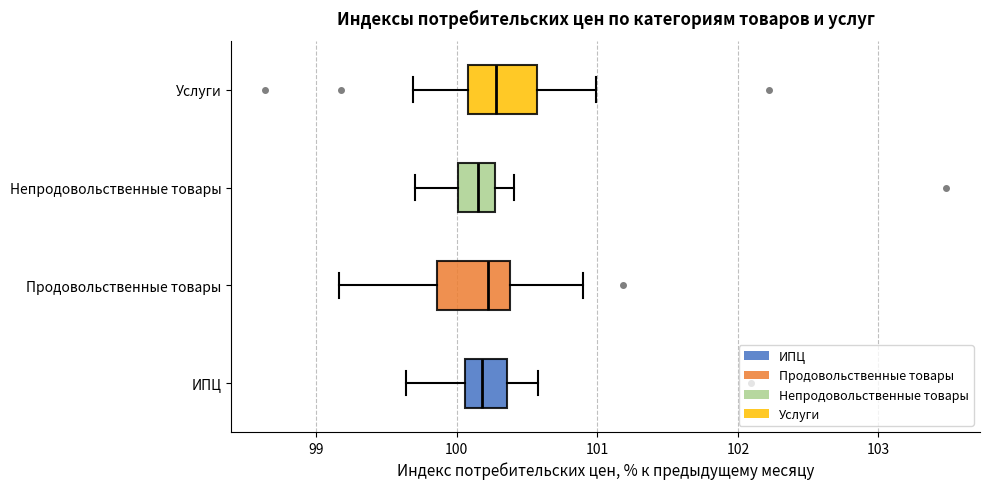

Reading bottom to top, read every box against the x-axis: the position of its median line, the range the box covers, and the ends of its whiskers. The values are not printed on the chart, so give them approximately, as read against the axis.

ИПЦ: median 100.2, box 100.1 to 100.4, whiskers 99.6 to 100.6
Продовольственные товары: median 100.2, box 99.9 to 100.4, whiskers 99.2 to 100.9
Непродовольственные товары: median 100.2, box 100.0 to 100.3, whiskers 99.7 to 100.4
Услуги: median 100.3, box 100.1 to 100.6, whiskers 99.7 to 101.0